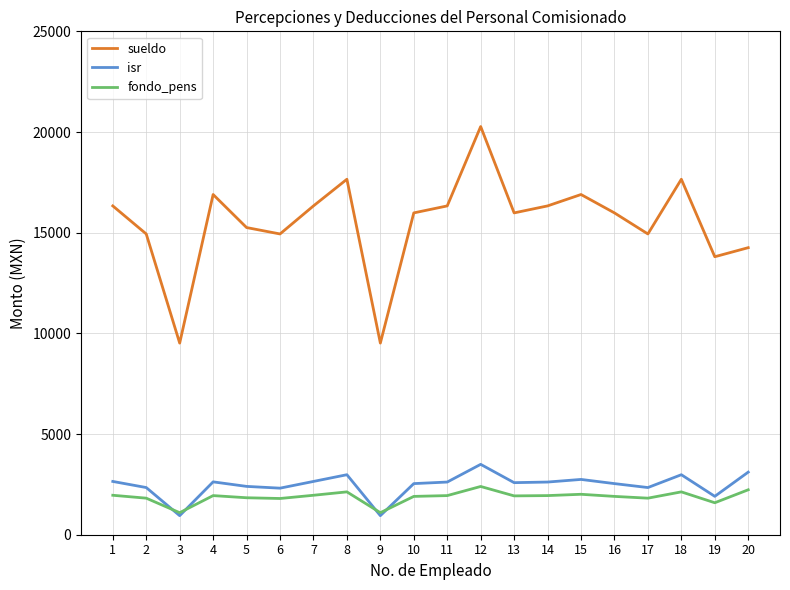

At which category does the chart reach its peak across all series?

12